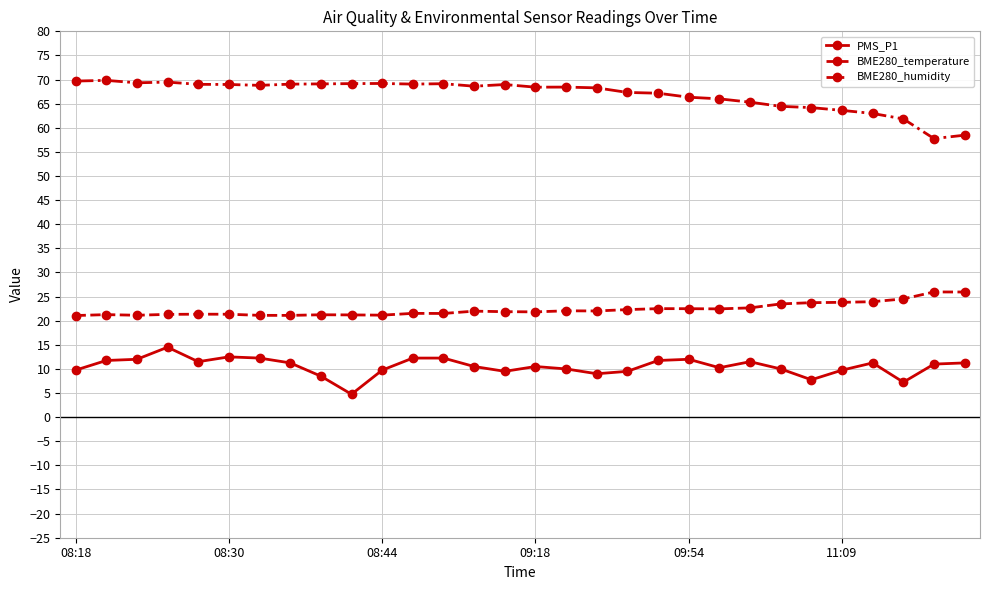

What is the sum of all BME280_humidity values?

2008.0